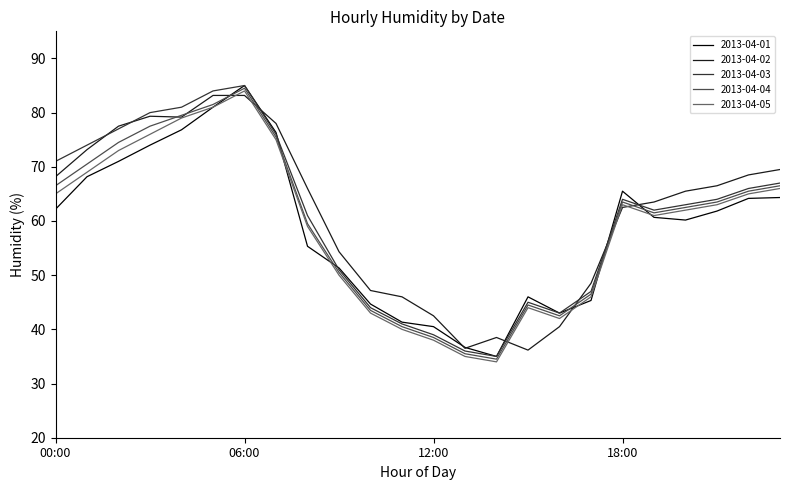

What is the lowest value of the 2013-04-05 series?

34.0